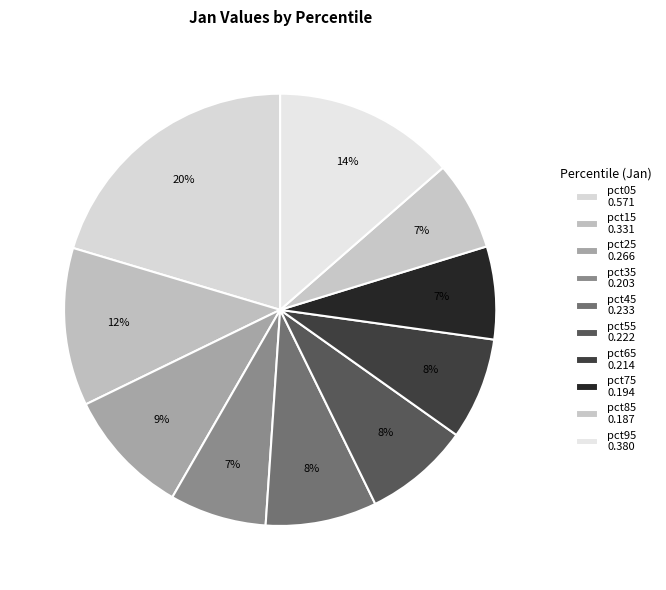

How many slices are in this pie chart?

10